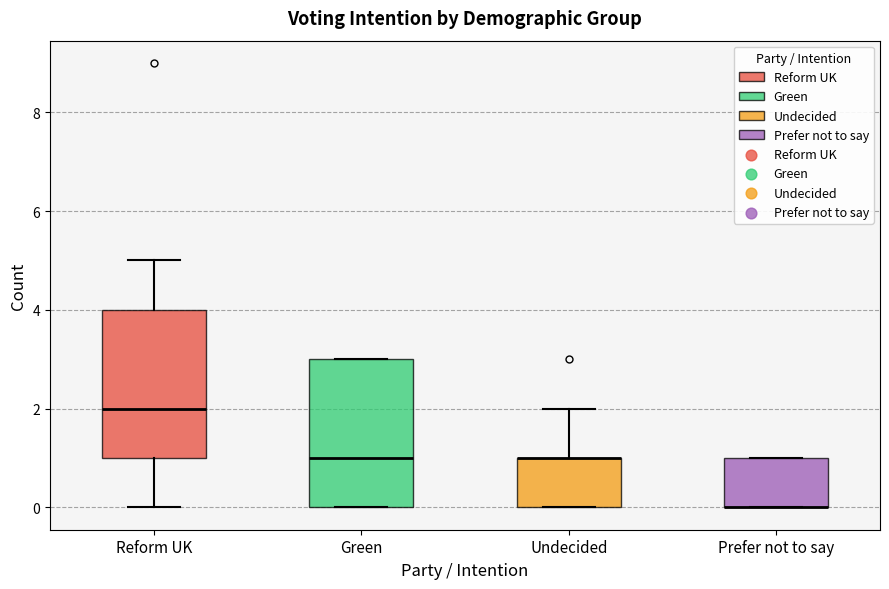

Where is the lower edge of the box for Prefer not to say on the y-axis? The values are not printed on the chart, so give them approximately, as read against the axis.

0